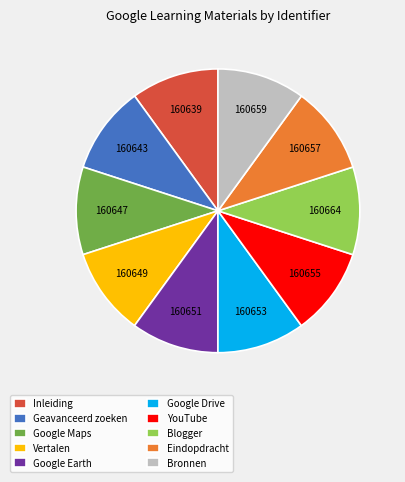

Is it true that Eindopdracht is 10% of the pie?

True